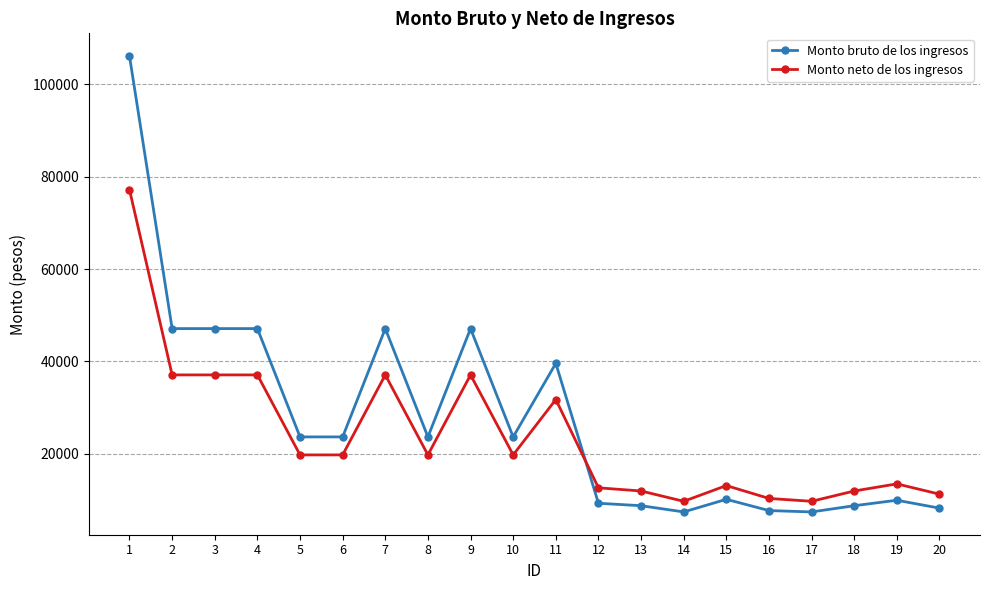

True or false: Monto bruto de los ingresos has more than 0 points higher than both neighbors.

True